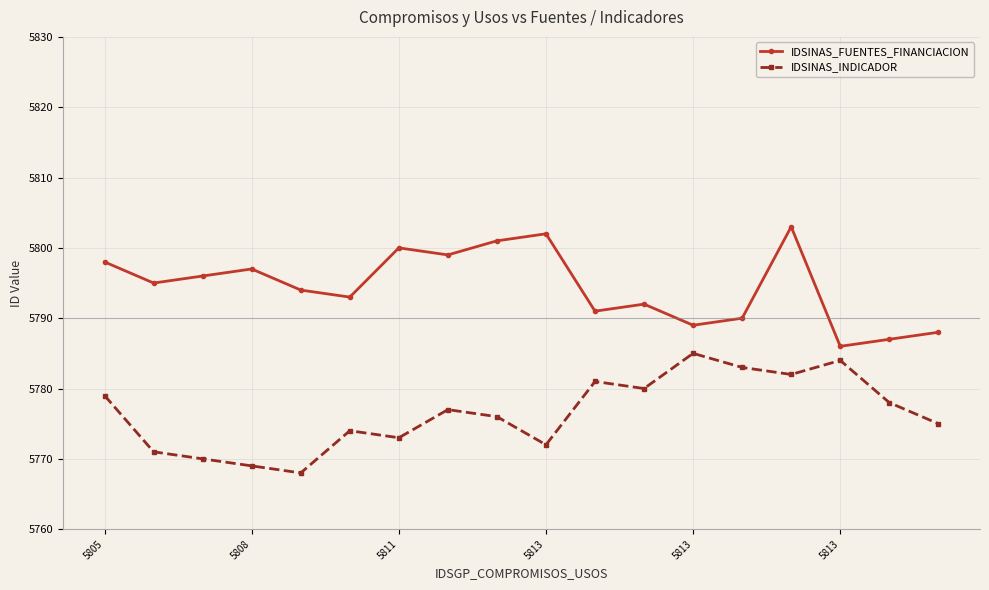

What is the sum of all IDSINAS_INDICADOR values?

103977